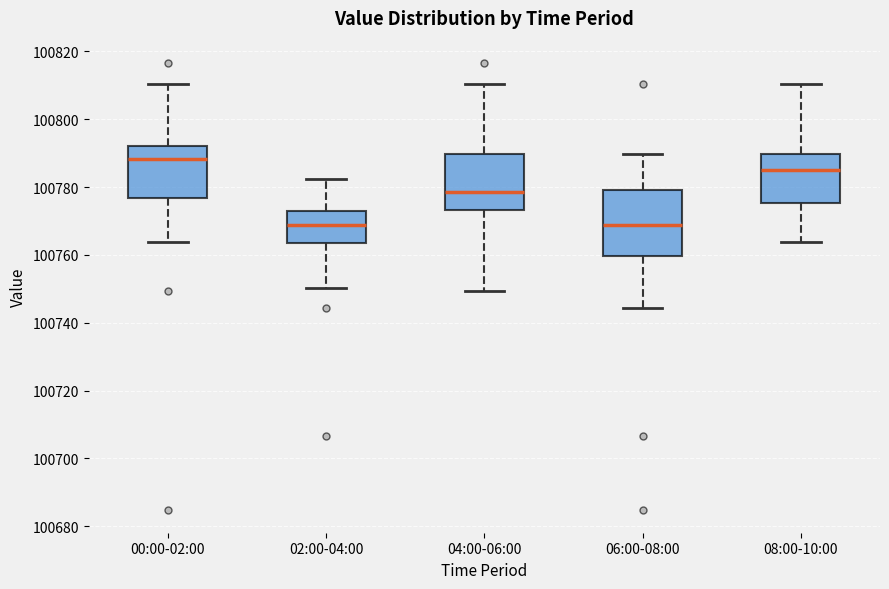

Where is the lower edge of the box for 04:00-06:00 on the y-axis? The values are not printed on the chart, so give them approximately, as read against the axis.

100774